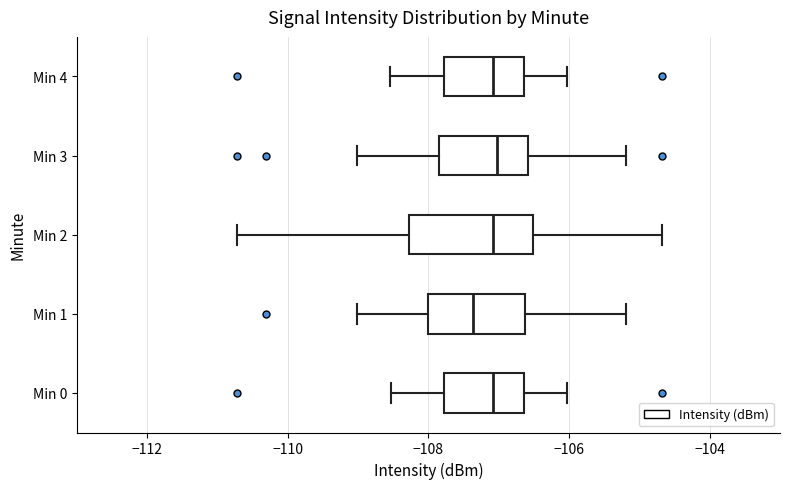

Comparing the boxes themselves (not the whiskers), which one is the widest?

Min 2